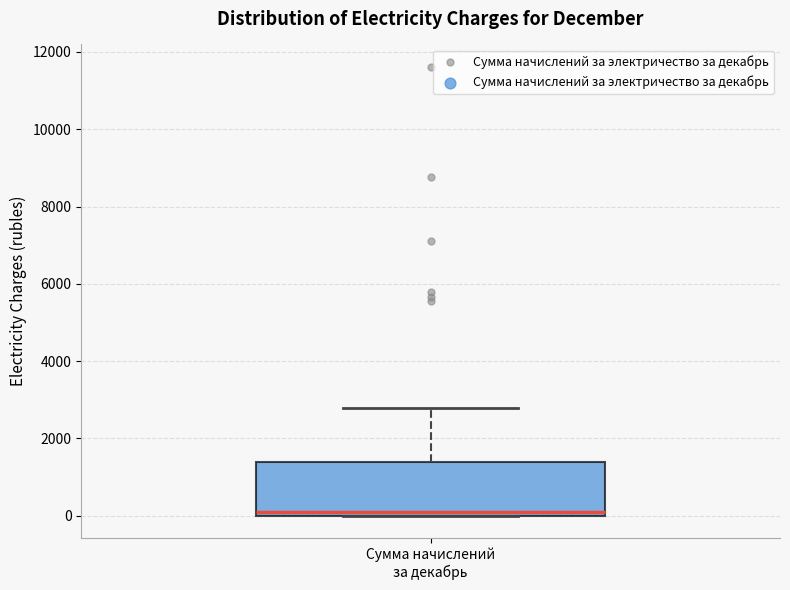

Read this box plot against the y-axis: the position of the median line, the range covered by the box, and the ends of both whiskers. The values are not printed on the chart, so give them approximately, as read against the axis.

median 0 (just above the box's lower edge), box 0 to 1400, whiskers 0 to 2800